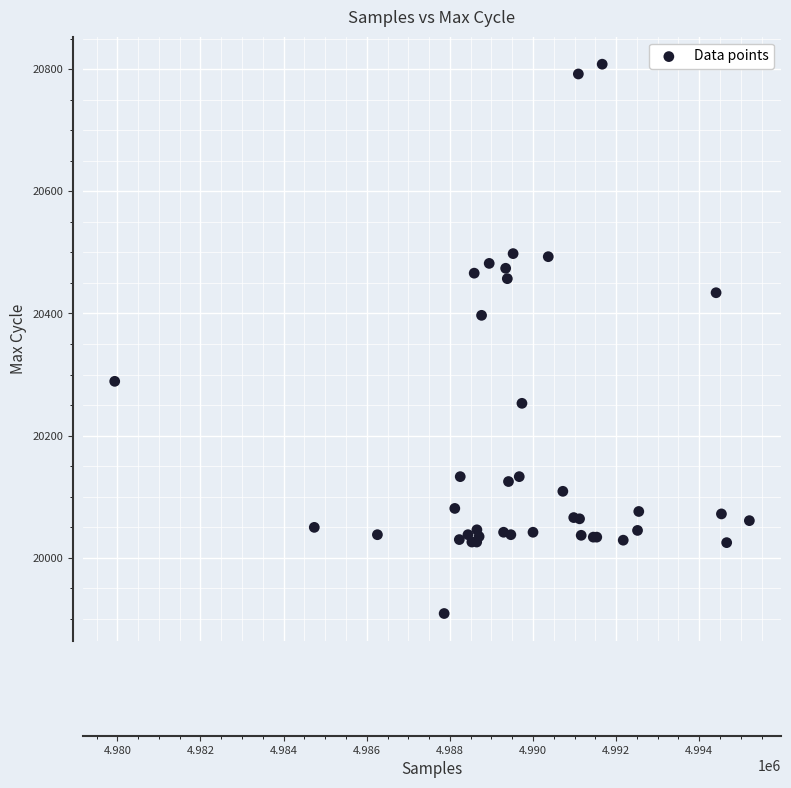

What Y value in the scatter plot is closest to 20358?

20397